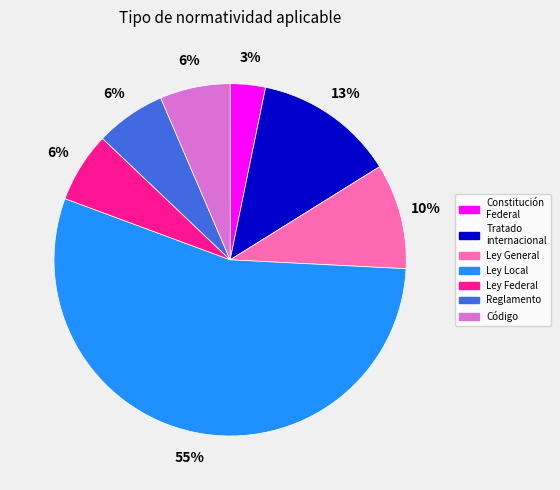

What percentage is the Ley General slice, to the nearest percent?

10%